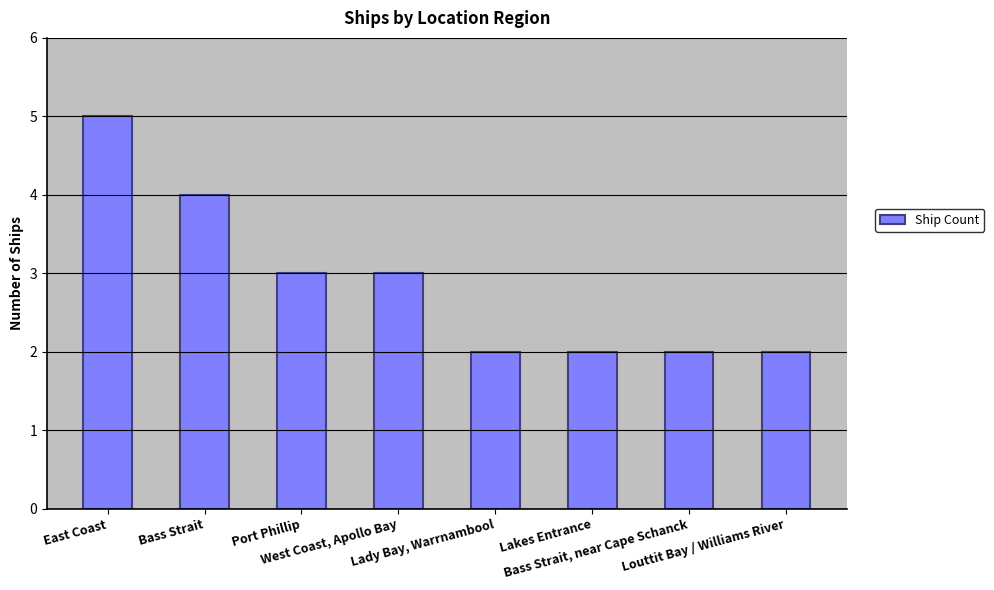

What is the smallest value displayed?

2